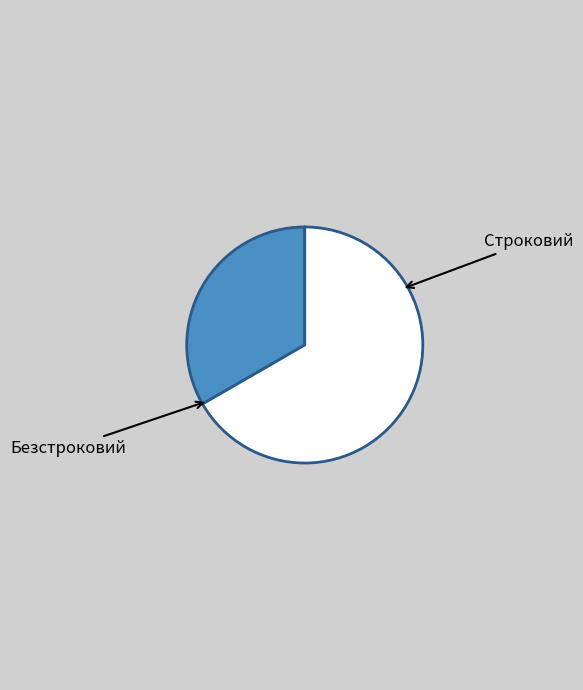

True or false: Безстроковий accounts for 73% of the total.

False